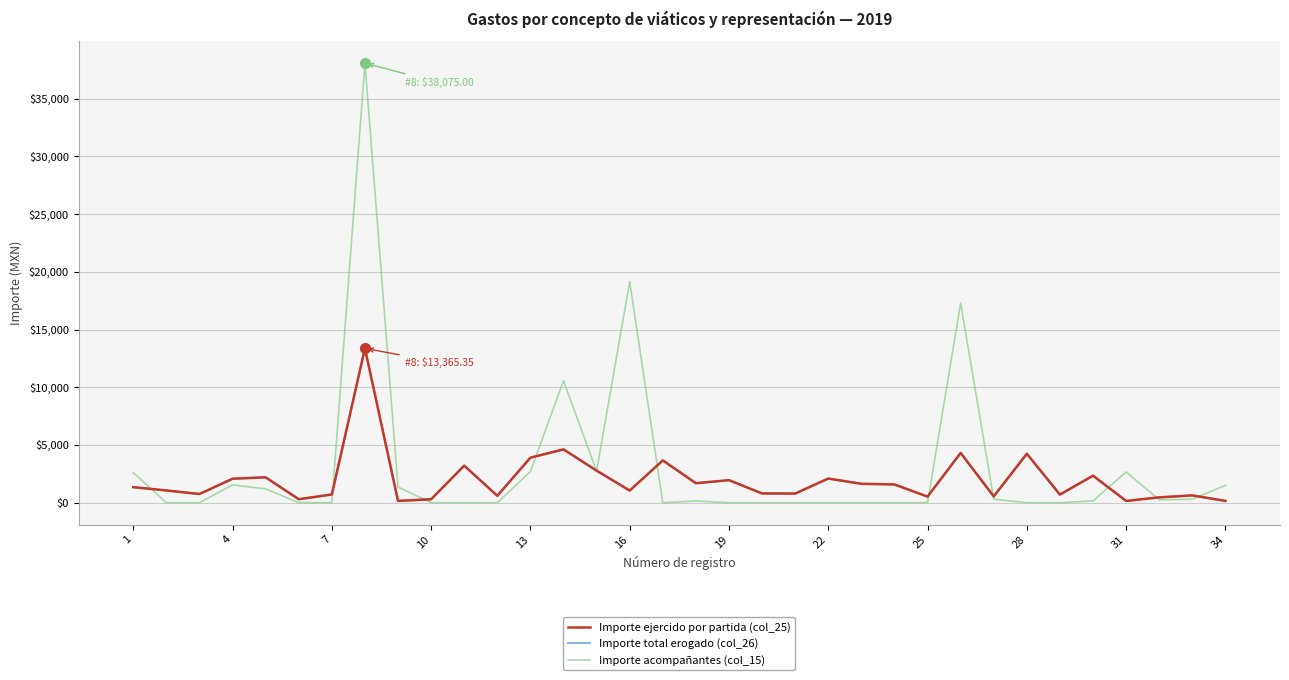

Does the chart display data point markers on the line(s)?

No